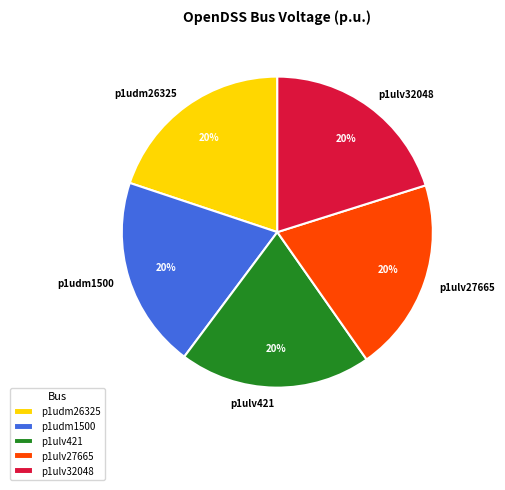

Is the sum of p1ulv421 and p1udm1500 greater than half?

No